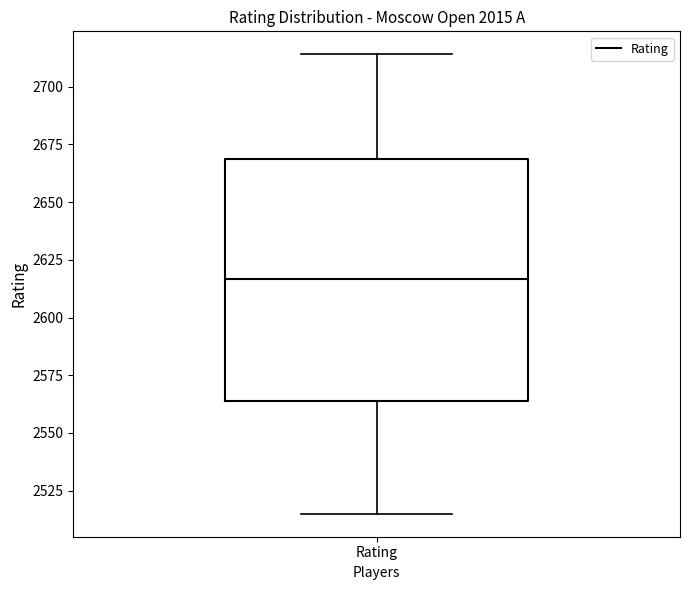

Where does the lower whisker of the box for Rating end on the y-axis? The values are not printed on the chart, so give them approximately, as read against the axis.

2515